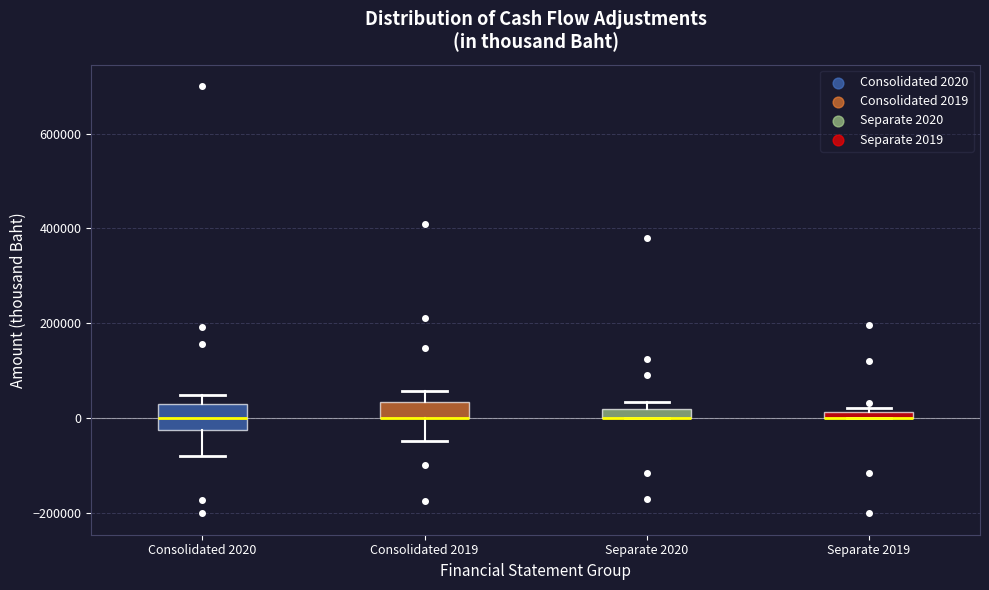

Where is the upper edge of the box for Separate 2020 on the y-axis? The values are not printed on the chart, so give them approximately, as read against the axis.

20000